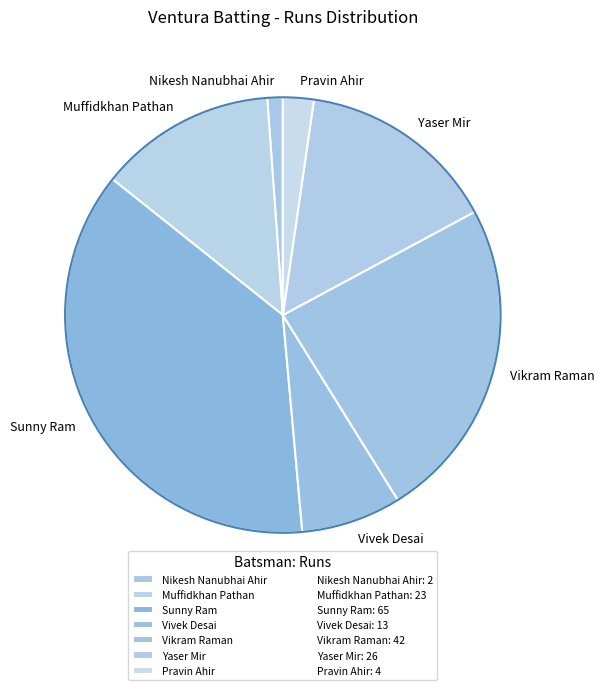

What is the largest slice in the pie chart?

Sunny Ram